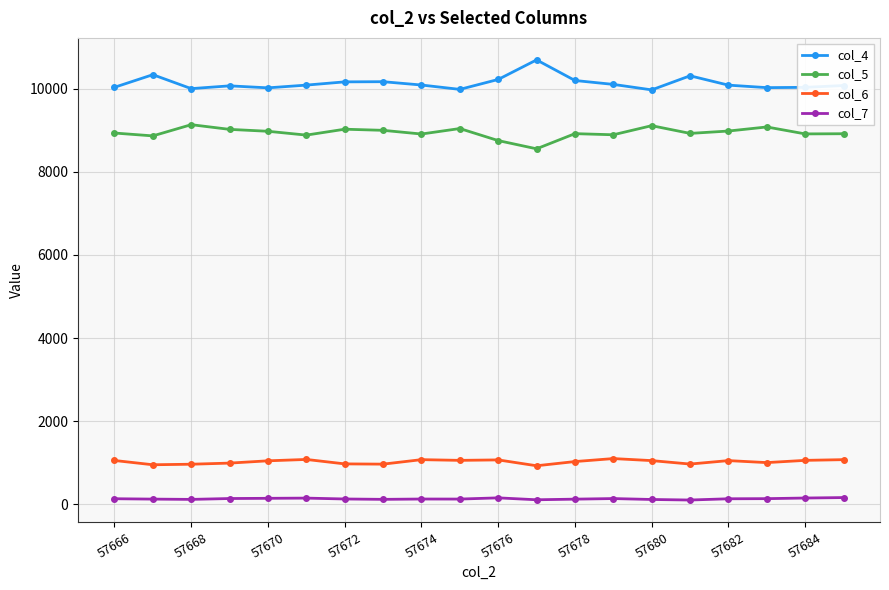

At how many categories does at least one series exceed 3754?

20